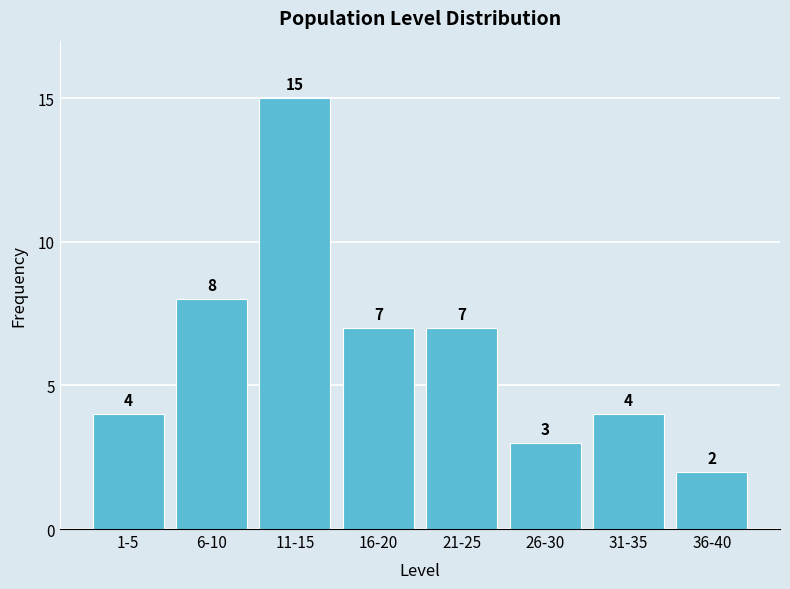

Reading left to right, extract all data points from this chart.

4	8	15	7	7	3	4	2